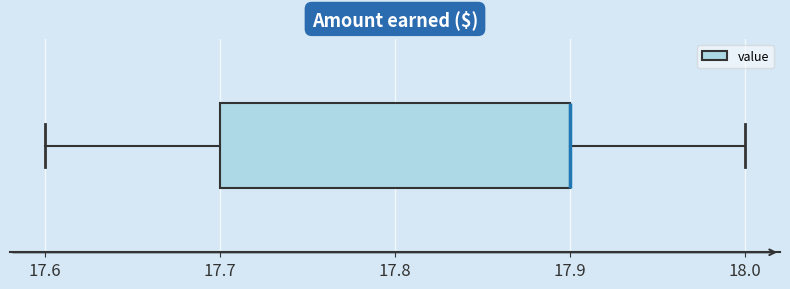

Read this box plot against the x-axis: the position of the median line, the range covered by the box, and the ends of both whiskers. The values are not printed on the chart, so give them approximately, as read against the axis.

median 17.9 (drawn on the box's right edge), box 17.7 to 17.9, whiskers 17.6 to 18.0